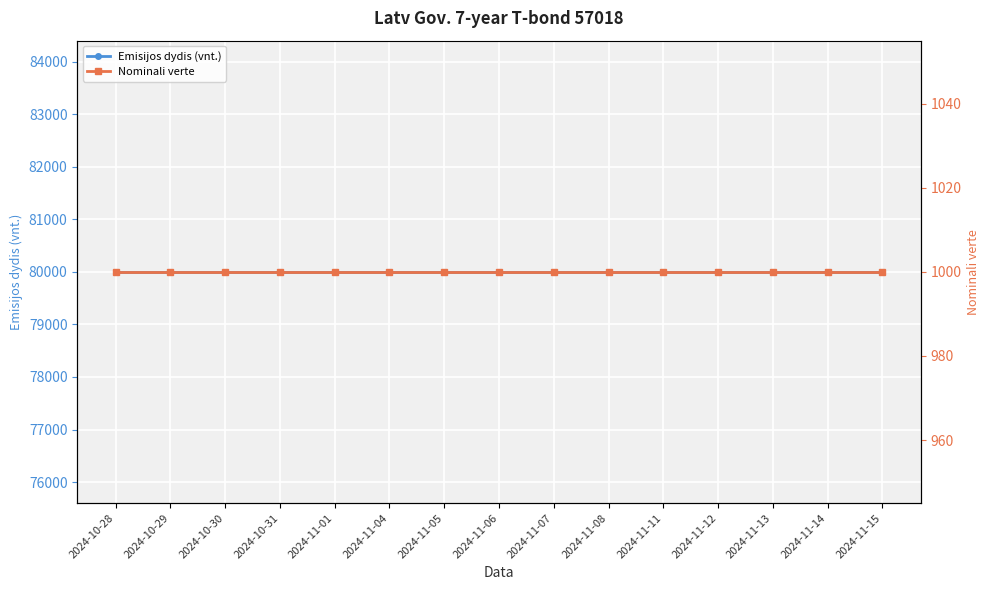

List the series in order of their overall mean, lowest first.

Nominali verte, Emisijos dydis (vnt.)